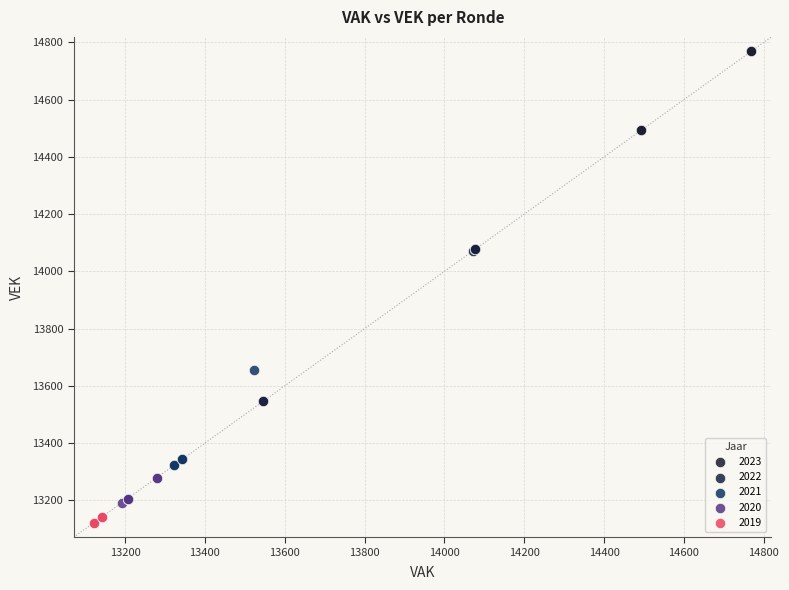

Which series has the widest spread of Y values?

2022